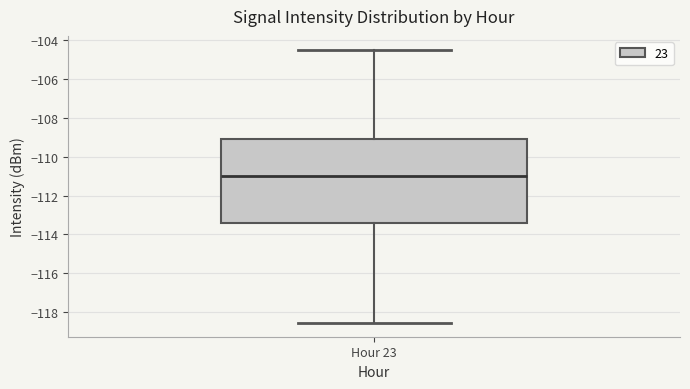

Where does the lower whisker of the box for Hour 23 end on the y-axis? The values are not printed on the chart, so give them approximately, as read against the axis.

-118.6